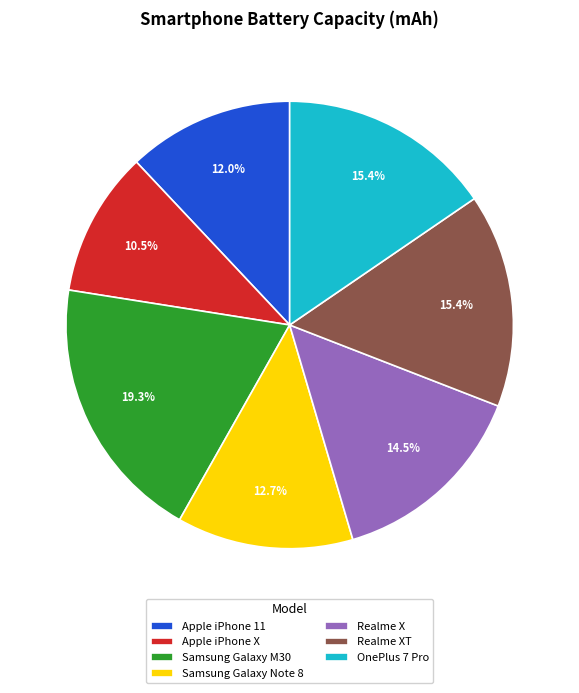

To the nearest percent, what is the difference between the largest and smallest slice percentages?

9%